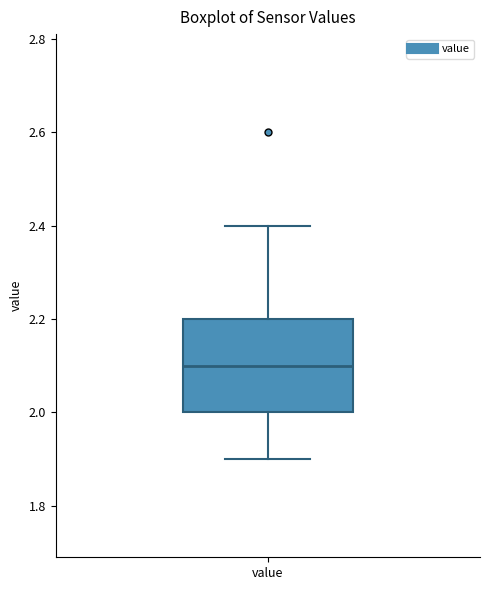

Read this box plot against the y-axis: the position of the median line, the range covered by the box, and the ends of both whiskers. The values are not printed on the chart, so give them approximately, as read against the axis.

median 2.1, box 2.0 to 2.2, whiskers 1.9 to 2.4